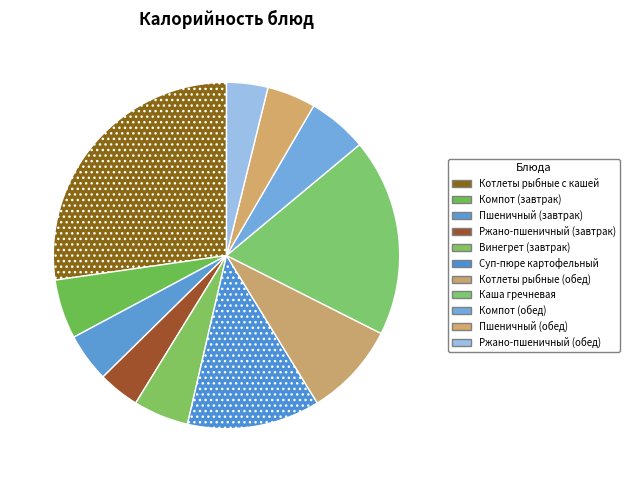

What portion of the pie excludes Каша гречневая?

81.5%